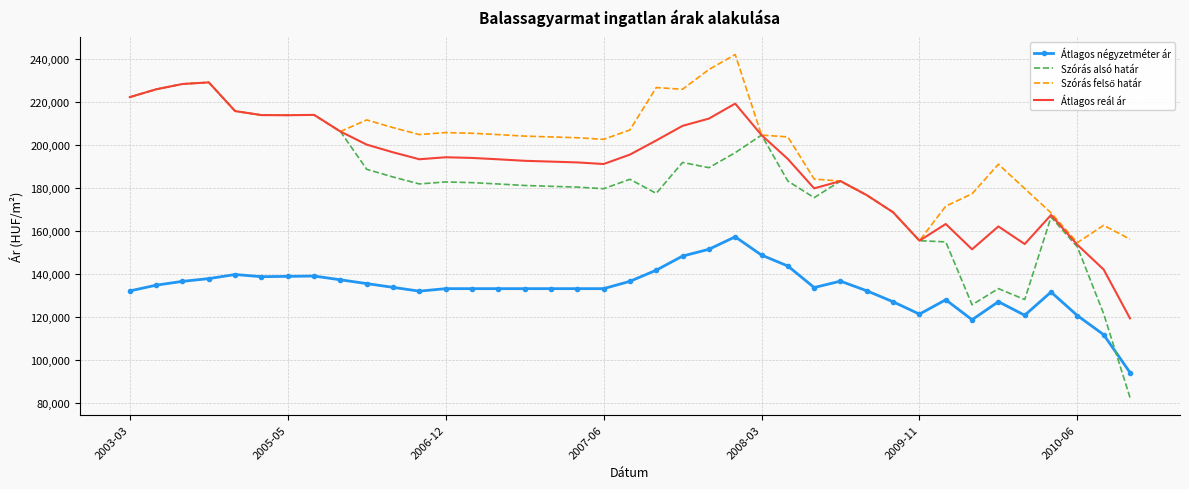

What is the smallest value displayed?

82405